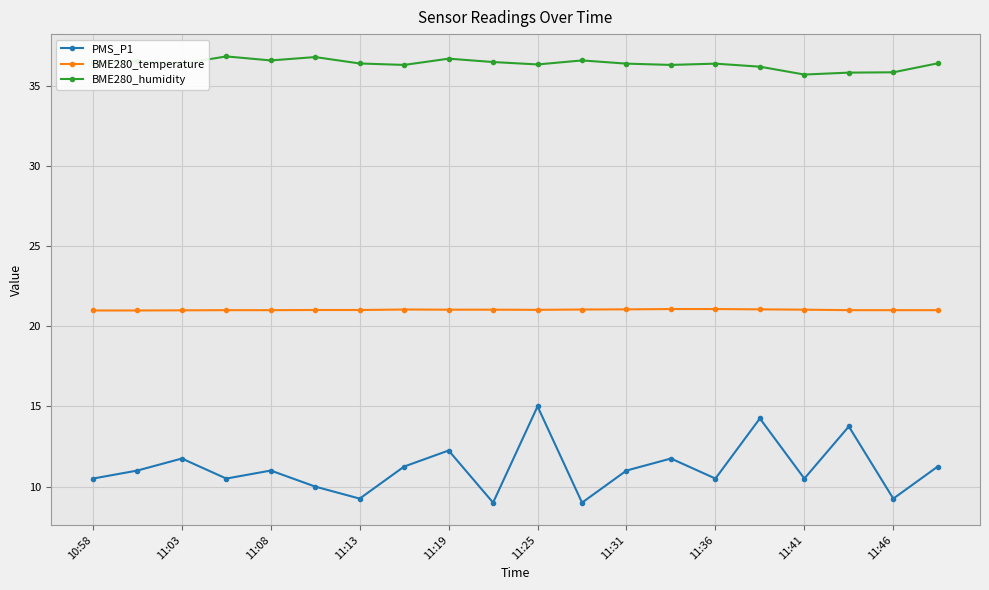

What is the sum of all BME280_humidity values?

727.1